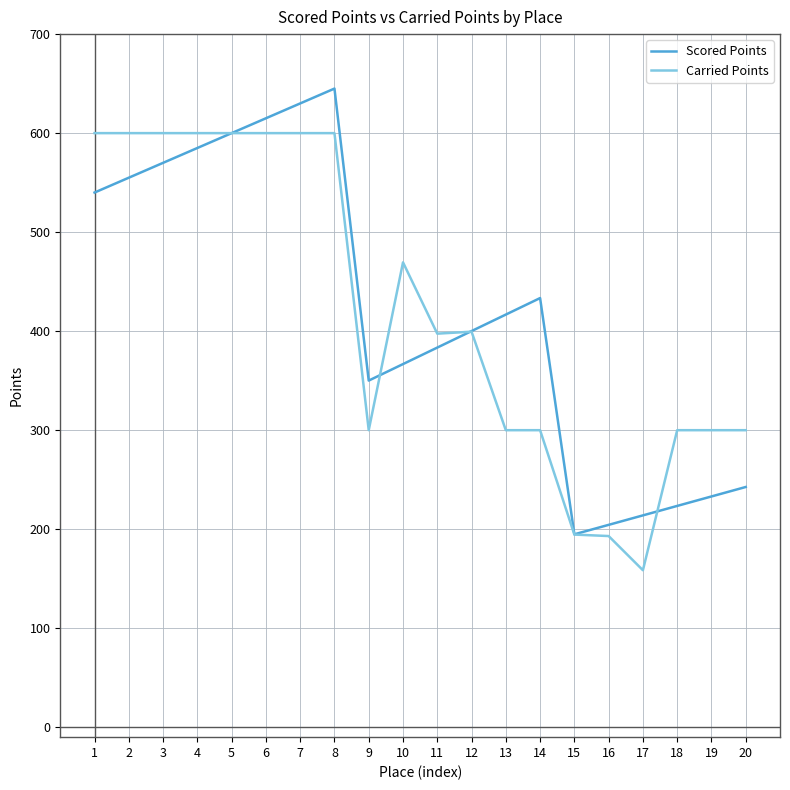

Between 1 and 8, which series saw the biggest shift?

Scored Points